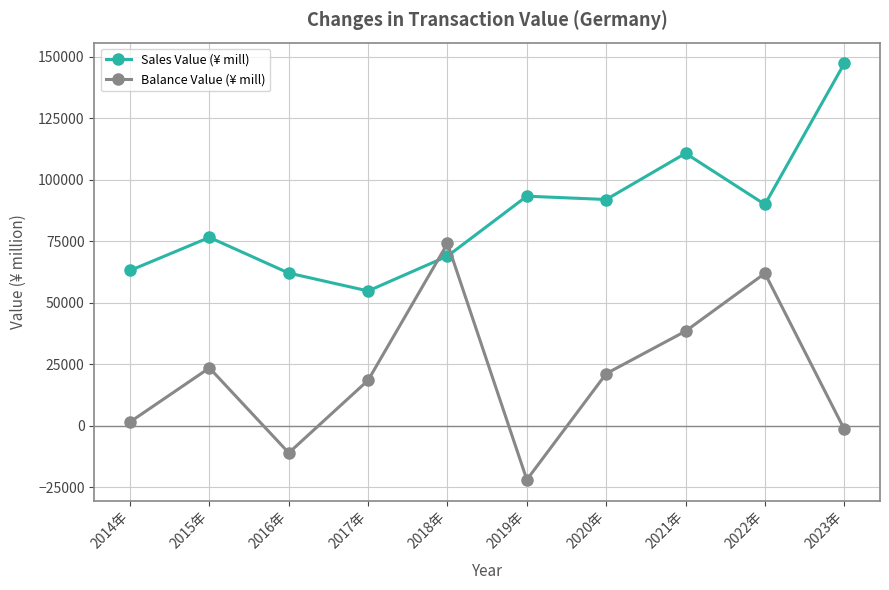

How many lines are shown in the chart?

2